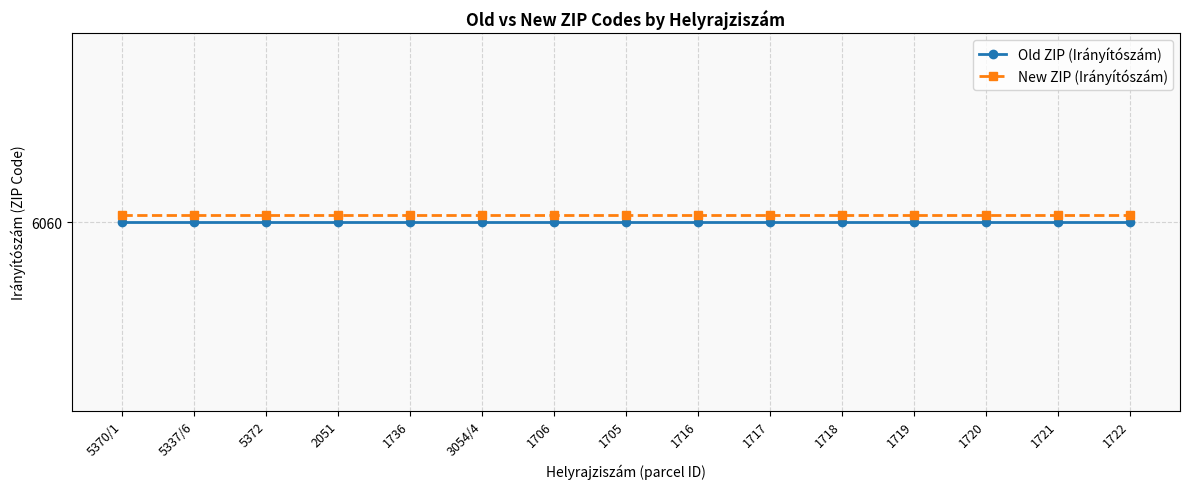

True or false: New ZIP (Irányítószám) has more than 2 interior local peaks.

False